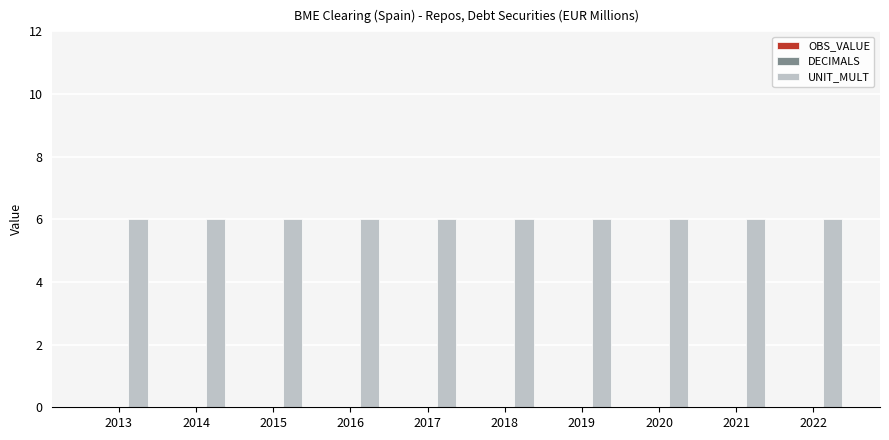

Which series has the largest range (max minus min)?

OBS_VALUE